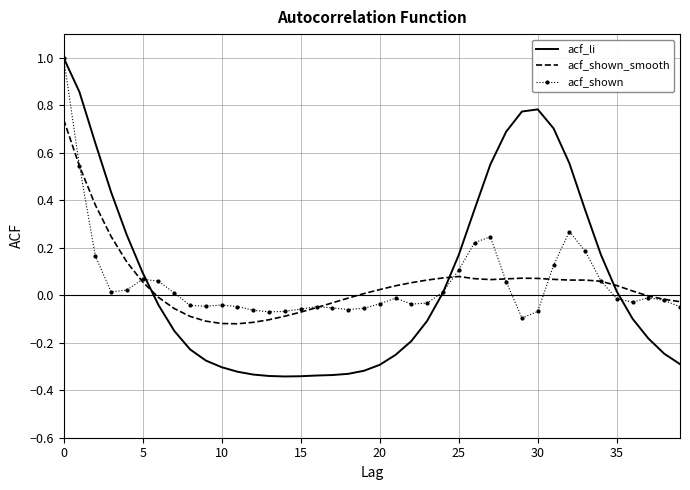

What is the highest value of the acf_shown series?

1.0